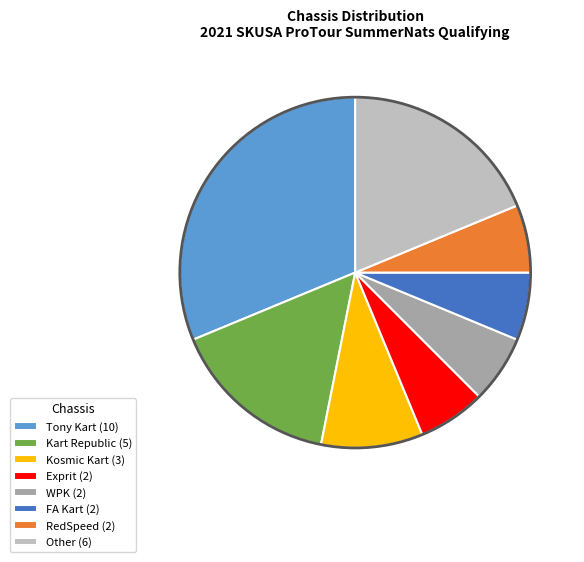

Does Other represent more than half of the total?

No